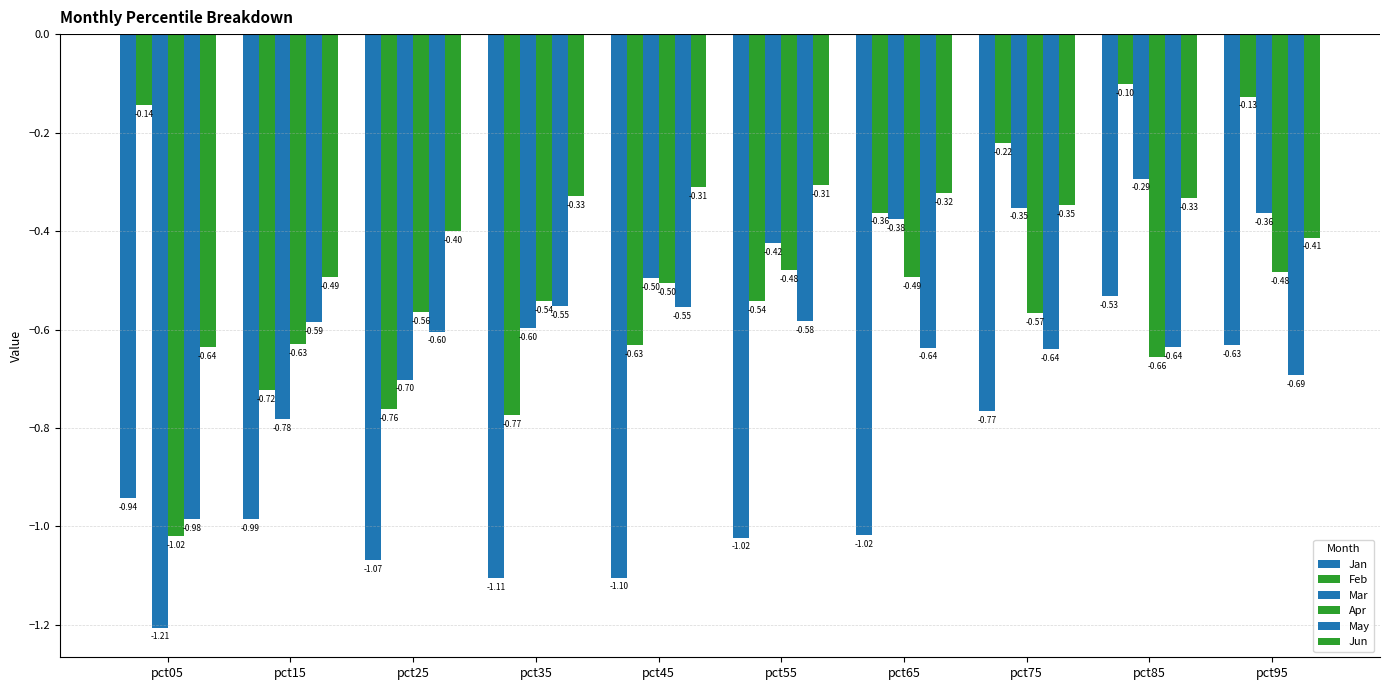

How many series are shown in this chart?

6